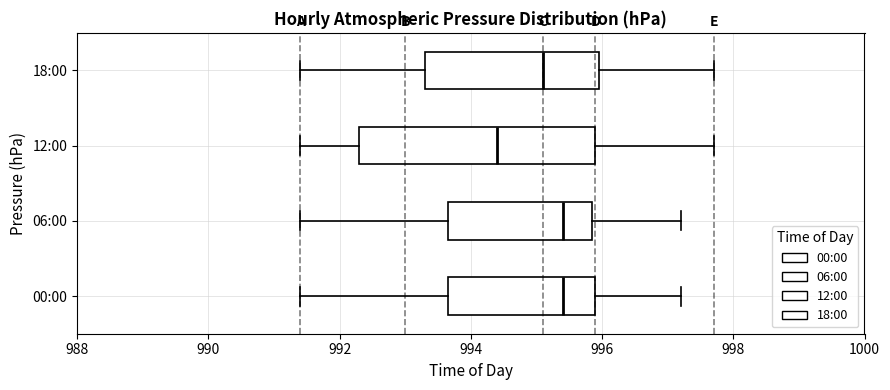

Reading bottom to top, transcribe this box plot: for each box, give where its median line is, the range the box spans, and where its two whiskers end, as read against the x-axis. The values are not printed on the chart, so give them approximately, as read against the axis.

00:00: median 995.4, box 993.6 to 996.0, whiskers 991.4 to 997.2
06:00: median 995.4, box 993.6 to 995.8, whiskers 991.4 to 997.2
12:00: median 994.4, box 992.4 to 996.0, whiskers 991.4 to 997.8
18:00: median 995.2, box 993.4 to 996.0, whiskers 991.4 to 997.8